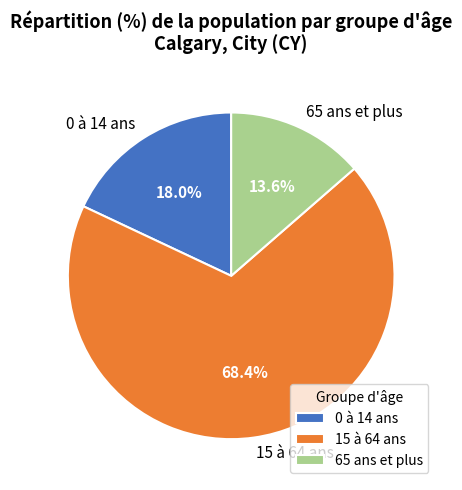

What is the total percentage of 0 à 14 ans and 65 ans et plus?

31.6%